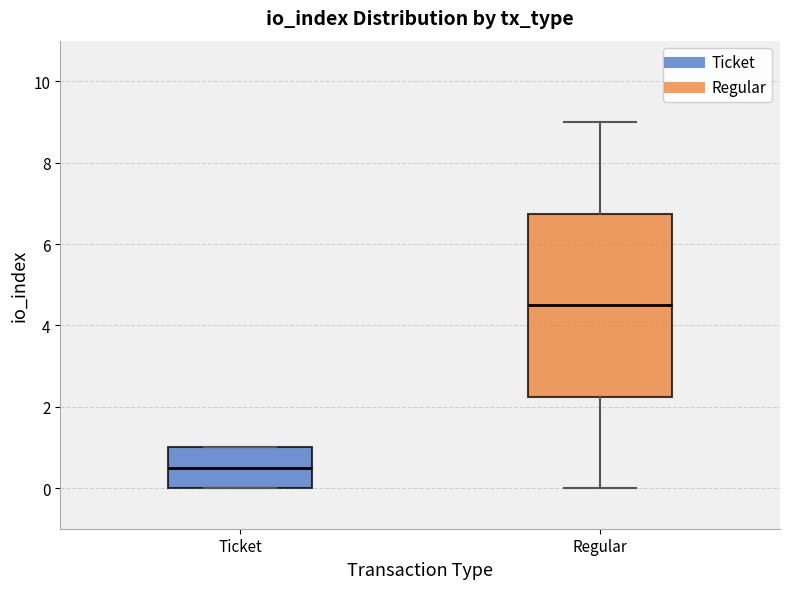

Which box has the highest median line?

Regular